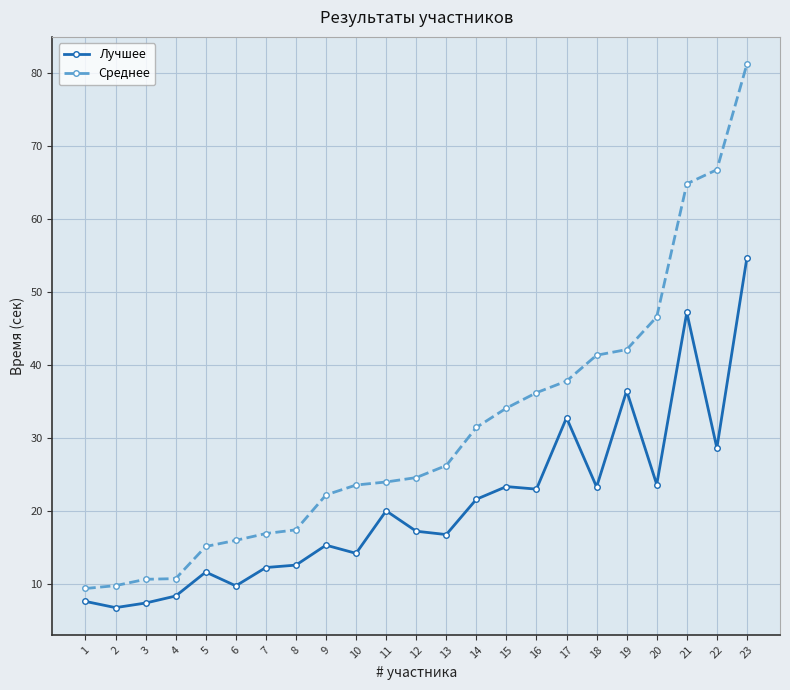

True or false: Лучшее has more than 1 points higher than both neighbors.

True